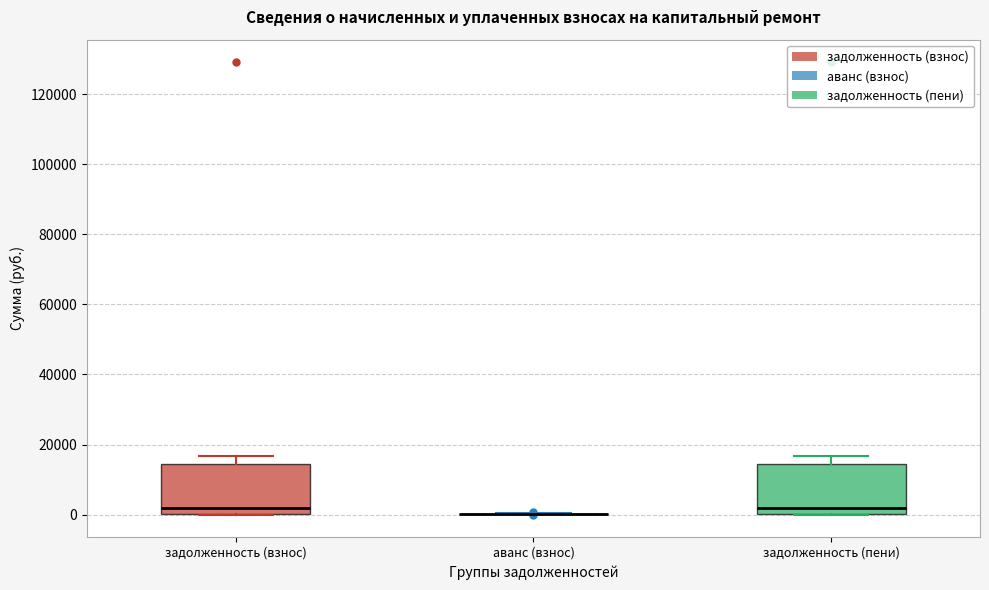

Reading left to right, transcribe this box plot: for each box, give where its median line is, the range the box spans, and where its two whiskers end, as read against the y-axis. The values are not printed on the chart, so give them approximately, as read against the axis.

задолженность (взнос): median 2000, box 0 to 14000, whiskers 0 to 16000
аванс (взнос): box collapsed to a line at 0, whiskers 0 to 0
задолженность (пени): median 2000, box 0 to 14000, whiskers 0 to 16000